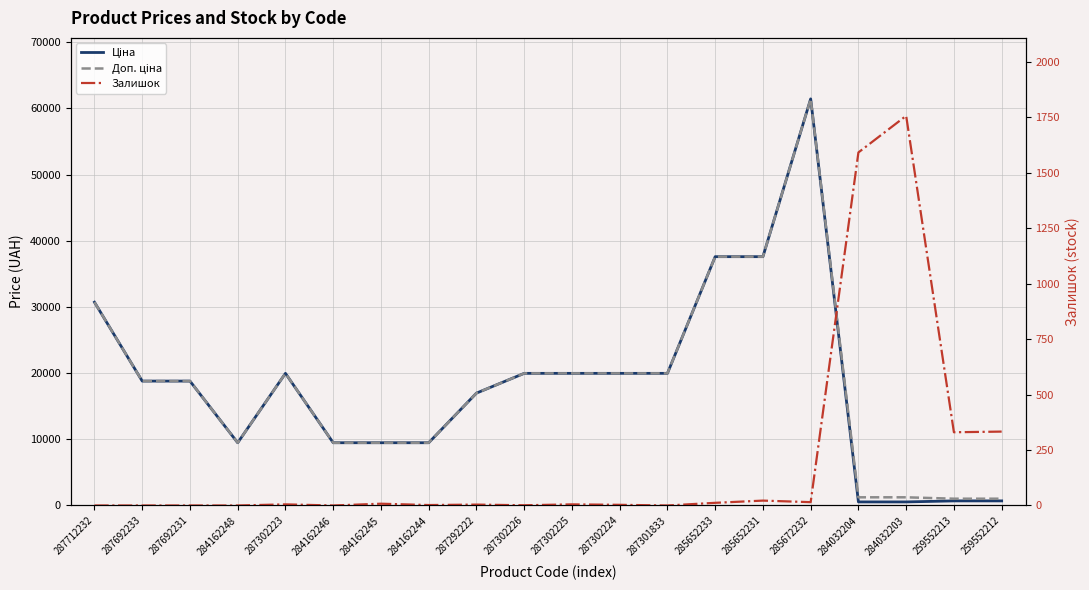

How many interior local peaks does the Доп. ціна series have?

2